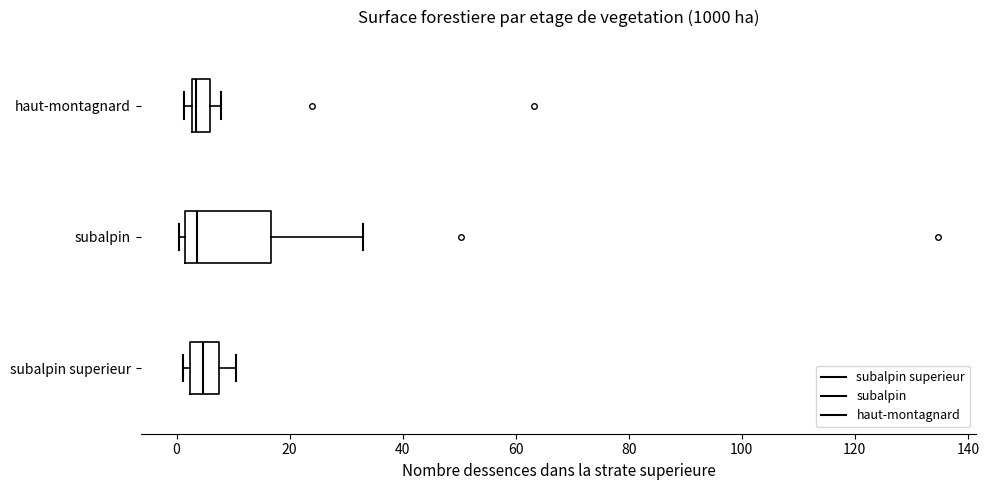

Where is the left edge of the box for subalpin on the x-axis? The values are not printed on the chart, so give them approximately, as read against the axis.

2